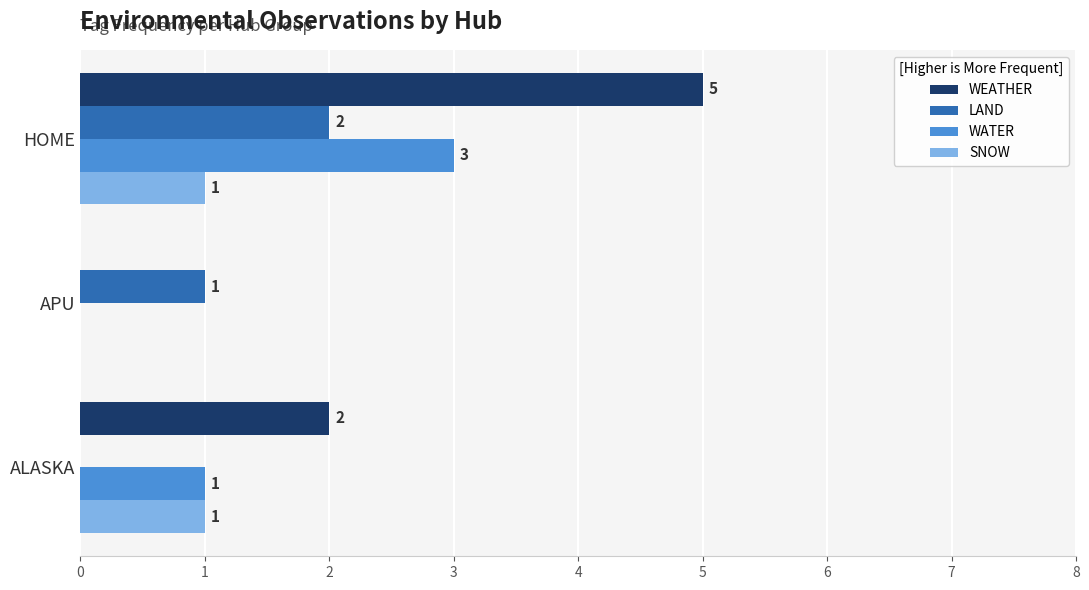

Read the WEATHER value at HOME.

5